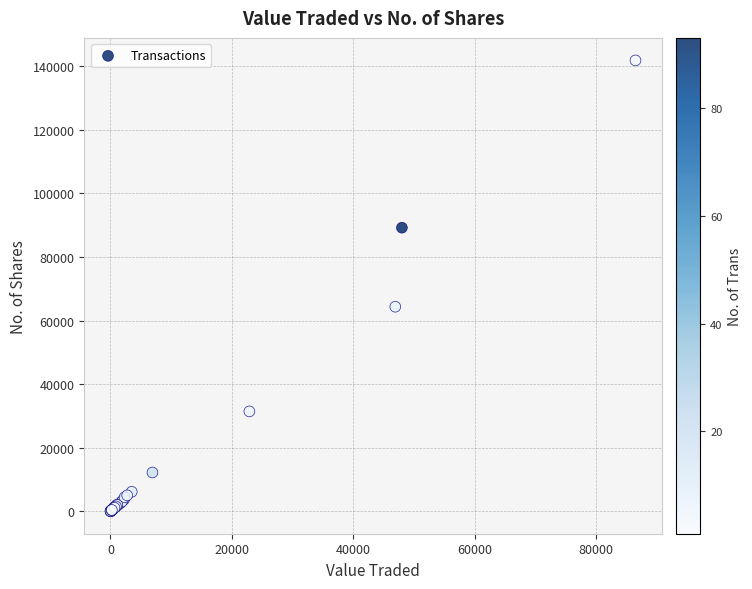

What Y value in the scatter plot is closest to 70918?

64341